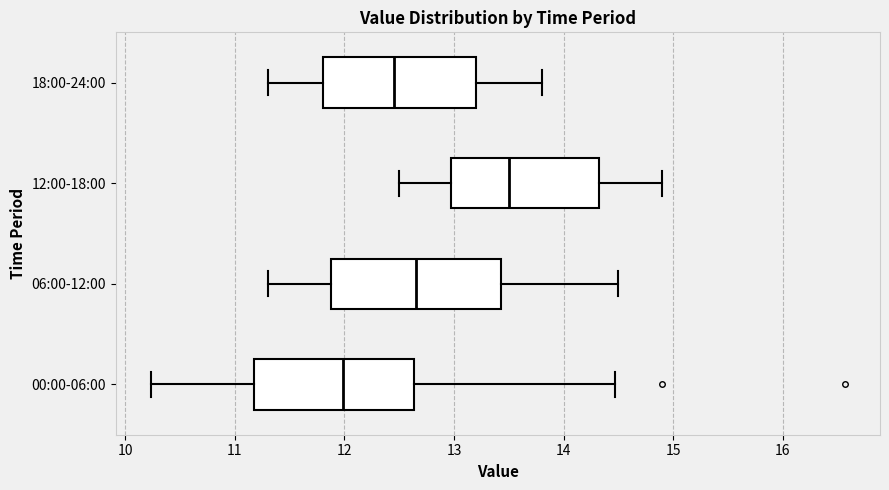

Reading bottom to top, read every box against the x-axis: the position of its median line, the range the box covers, and the ends of its whiskers. The values are not printed on the chart, so give them approximately, as read against the axis.

00:00-06:00: median 12.0, box 11.2 to 12.6, whiskers 10.2 to 14.5
06:00-12:00: median 12.7, box 11.9 to 13.4, whiskers 11.3 to 14.5
12:00-18:00: median 13.5, box 13.0 to 14.3, whiskers 12.5 to 14.9
18:00-24:00: median 12.5, box 11.8 to 13.2, whiskers 11.3 to 13.8